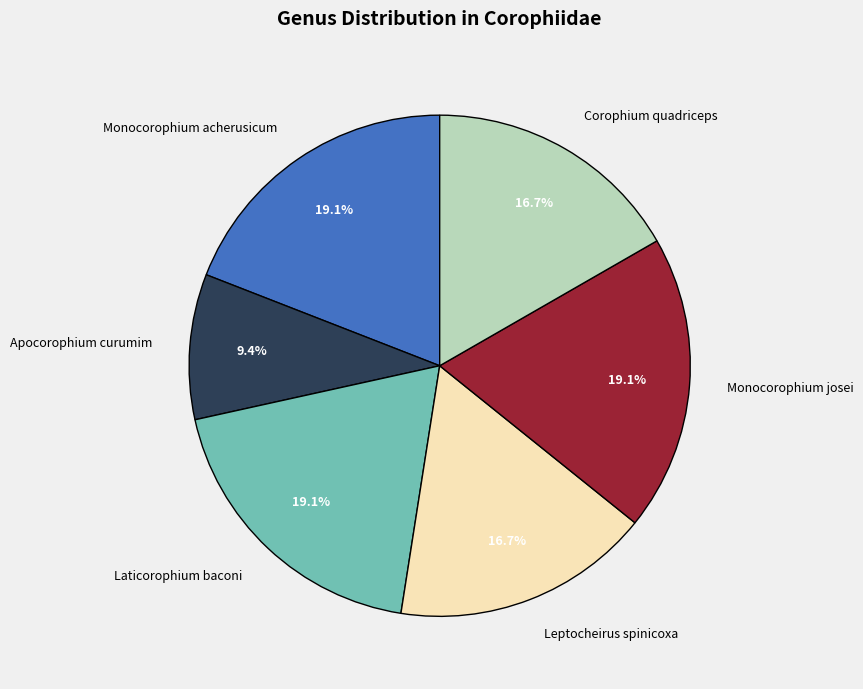

Which has a higher value, Leptocheirus spinicoxa or Monocorophium acherusicum?

Monocorophium acherusicum